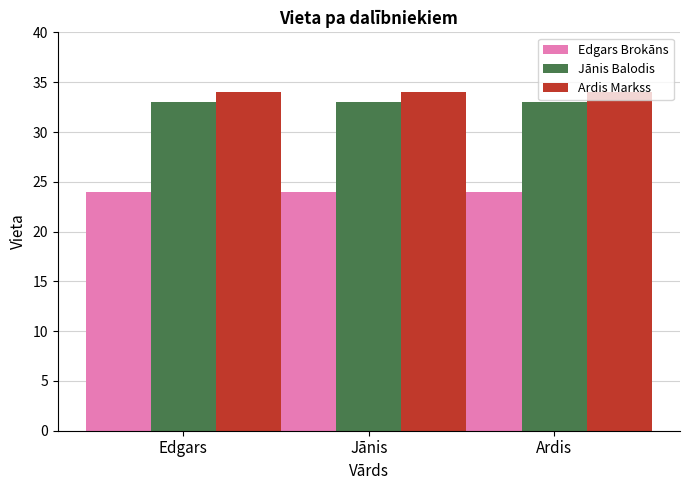

The value of Edgars Brokāns at Edgars is 24. True or false?

True